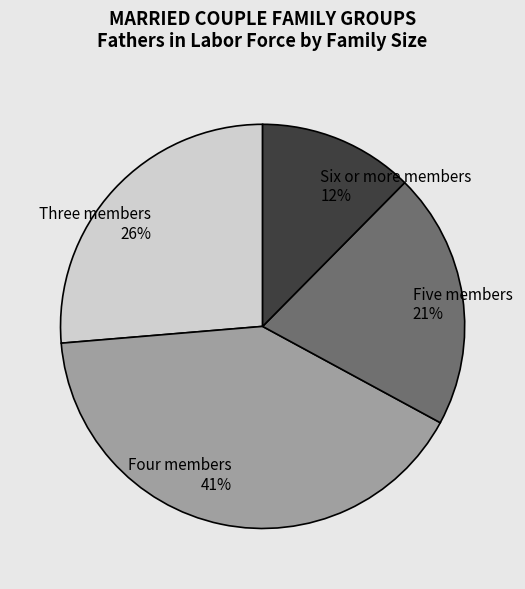

What is the smallest slice in the pie chart?

Six or more members